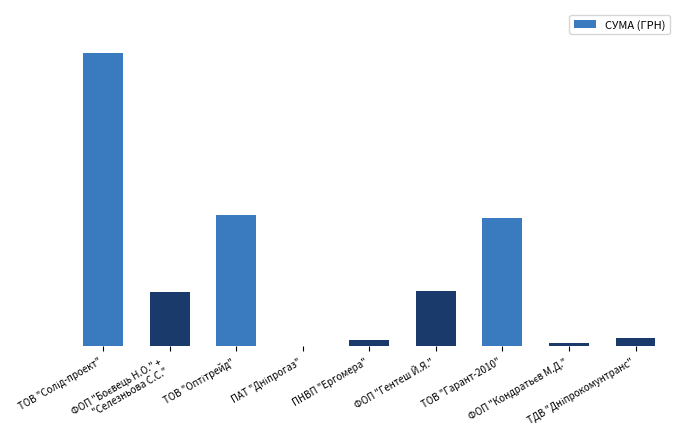

List the labels in order of value, smallest first.

ПАТ "Дніпрогаз", ФОП "Кондратьєв М.Д.", ПНВП "Ергомера", ТДВ "Дніпрокомунтранс", ФОП "Боєвець Н.О." +
"Селезньова С.С.", ФОП "Гентеш Й.Я.", ТОВ "Гарант-2010", ТОВ "Оптітрейд", ТОВ "Солід-проект"